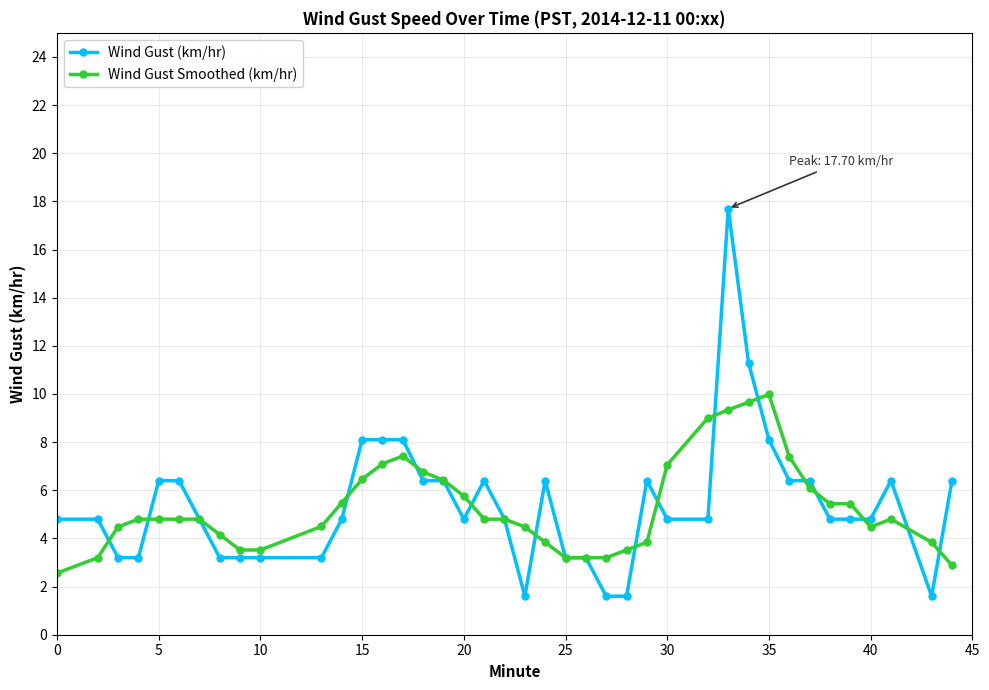

What is the lowest value of the Wind Gust Smoothed (km/hr) series?

2.6